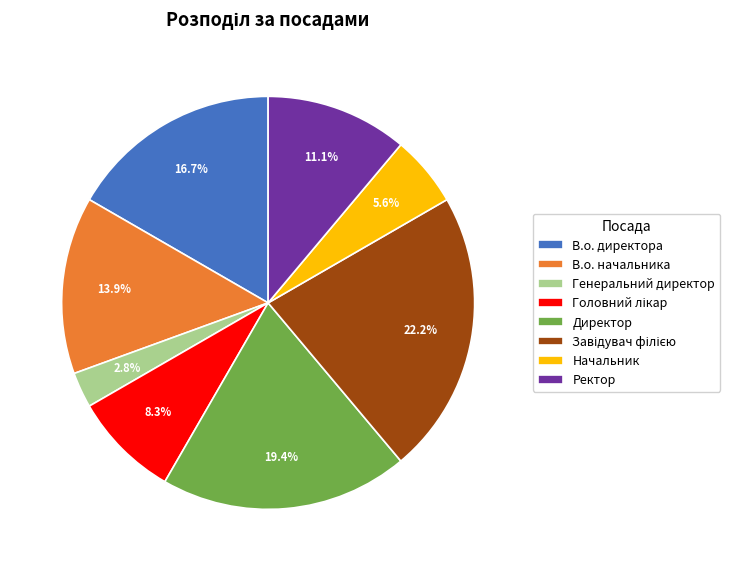

How many segments does this pie chart have?

8